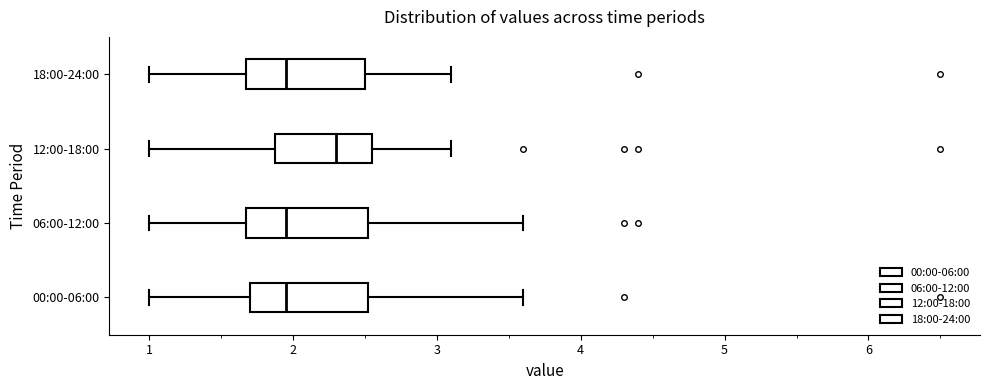

Which box's median line is the furthest to the right?

12:00-18:00